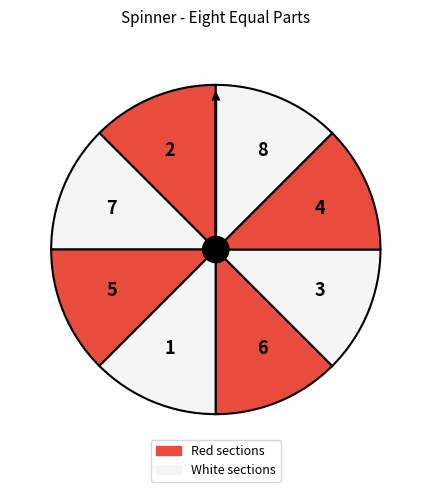

Is it true that 7 is 31% of the pie?

False